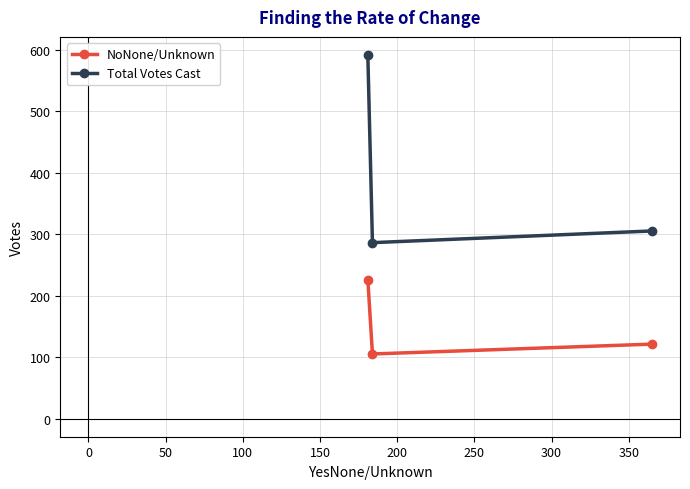

Reading left to right, extract all data points from this chart.

NoNone/Unknown: 226	105	121
Total Votes Cast: 591	286	305